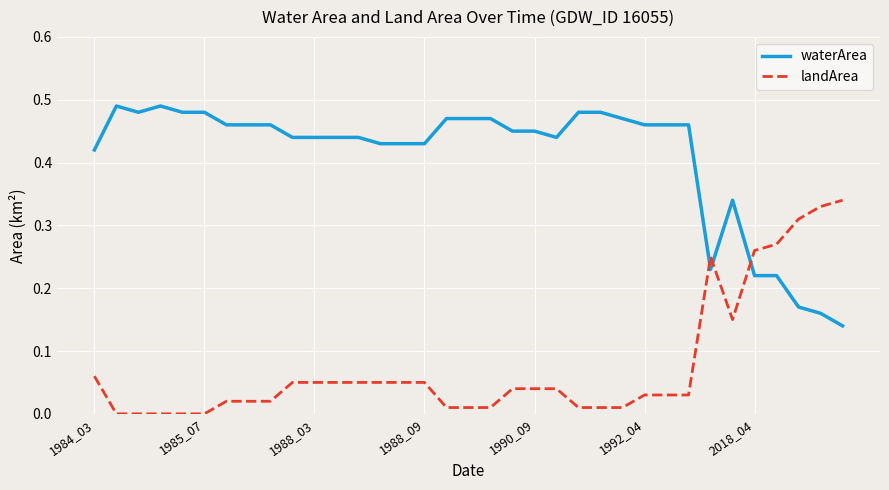

List the series in order of their overall mean, highest first.

waterArea, landArea